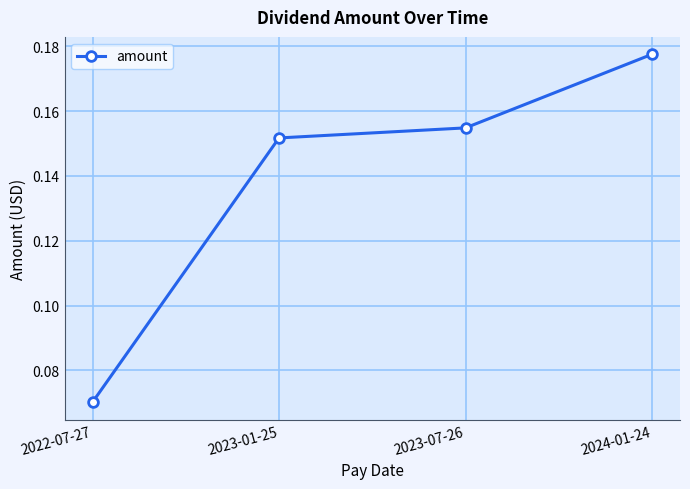

Which label corresponds to the smallest value in the chart?

2022-07-27